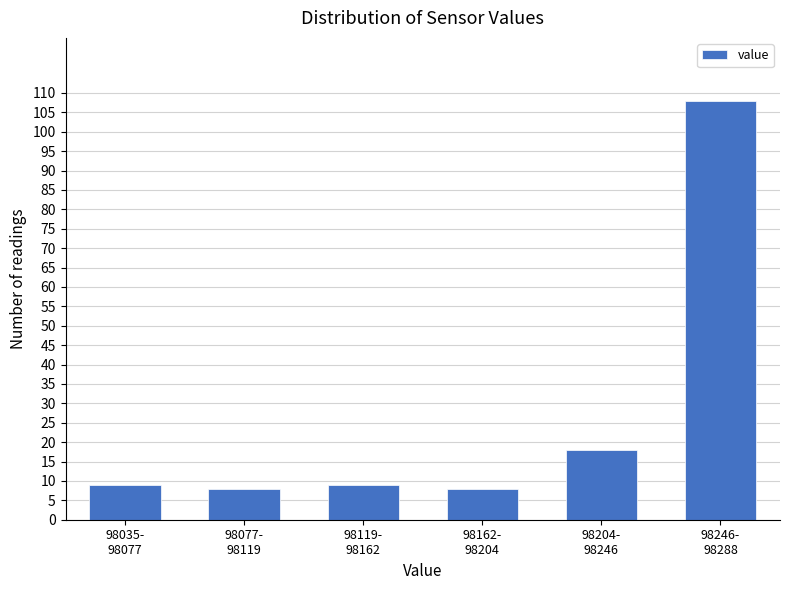

Reading left to right, list all the values displayed in this chart.

9	8	9	8	18	108